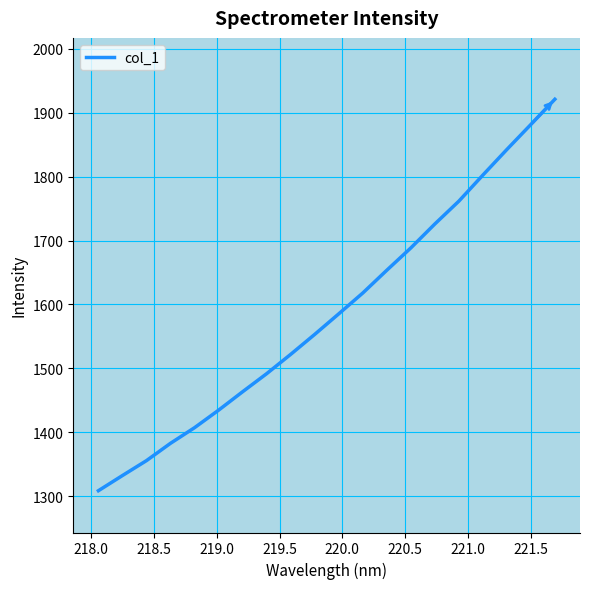

What is the difference between the maximum and minimum values?

612.7